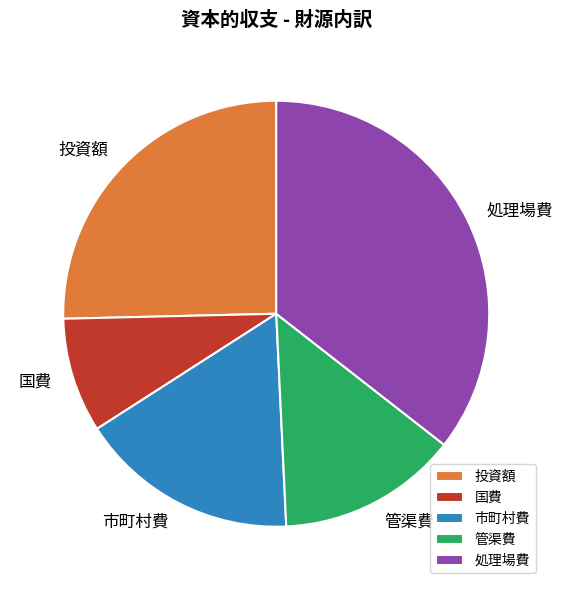

Is the sum of 投資額 and 管渠費 greater than half?

No